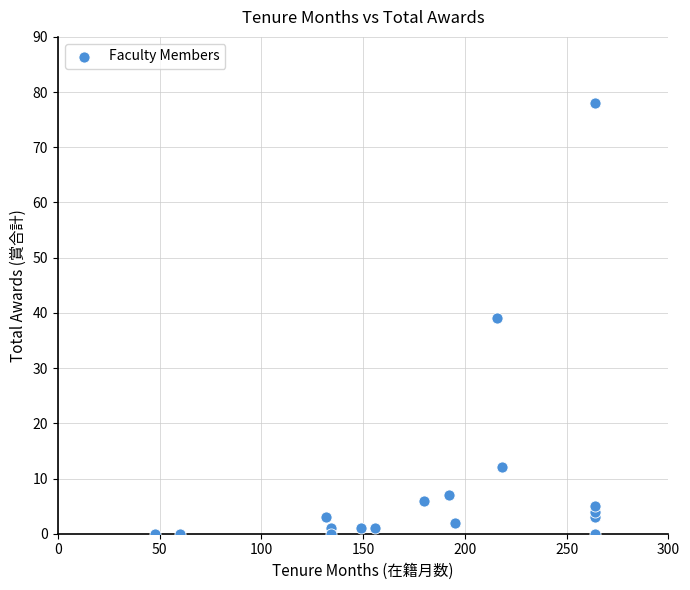

What is the range of X values (max minus min)?

216